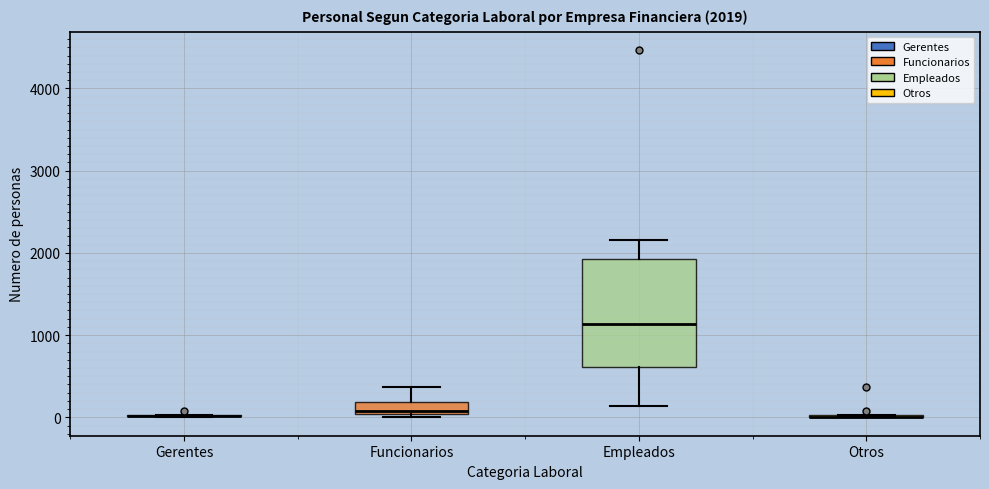

Comparing the boxes themselves (not the whiskers), which one is the tallest?

Empleados